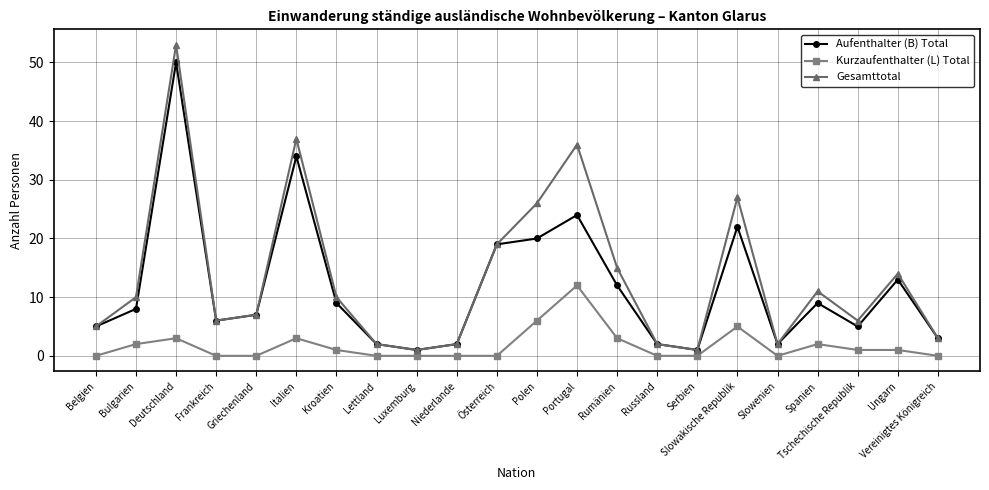

True or false: Kurzaufenthalter (L) Total and Gesamttotal intersect in this chart.

False